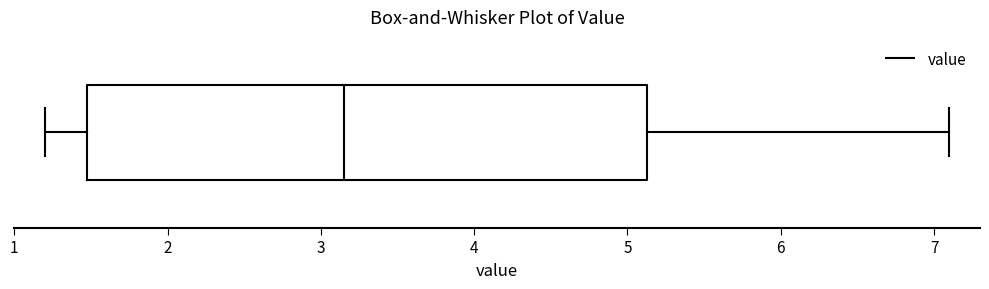

Where is the left edge of the box on the x-axis? The values are not printed on the chart, so give them approximately, as read against the axis.

1.5